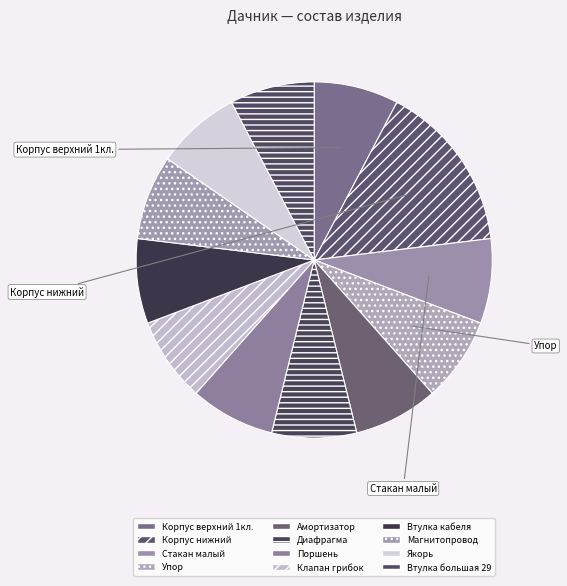

What is the total percentage of Корпус нижний and Стакан малый?

23.1%